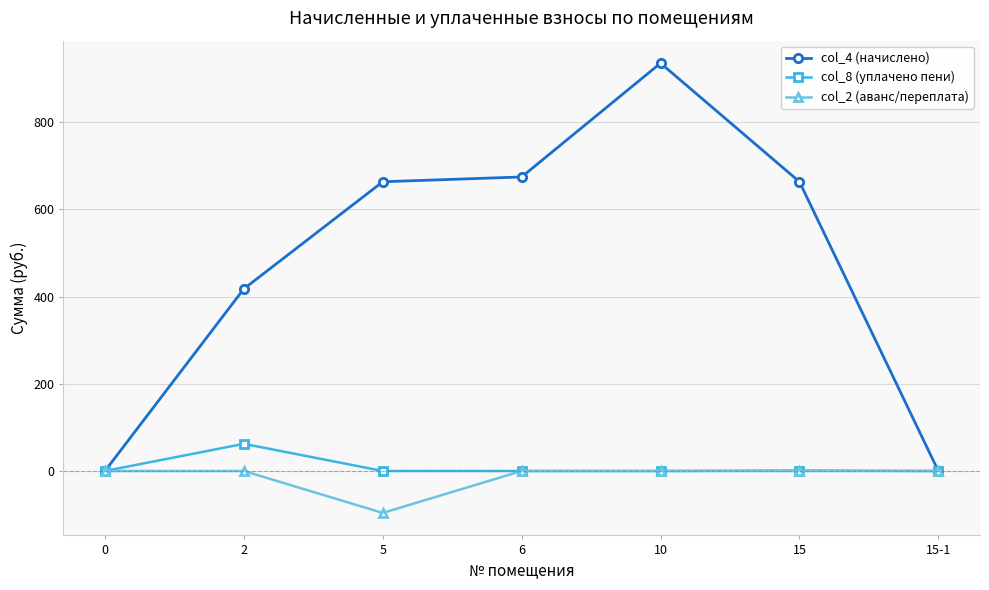

What is the greatest value displayed?

935.6